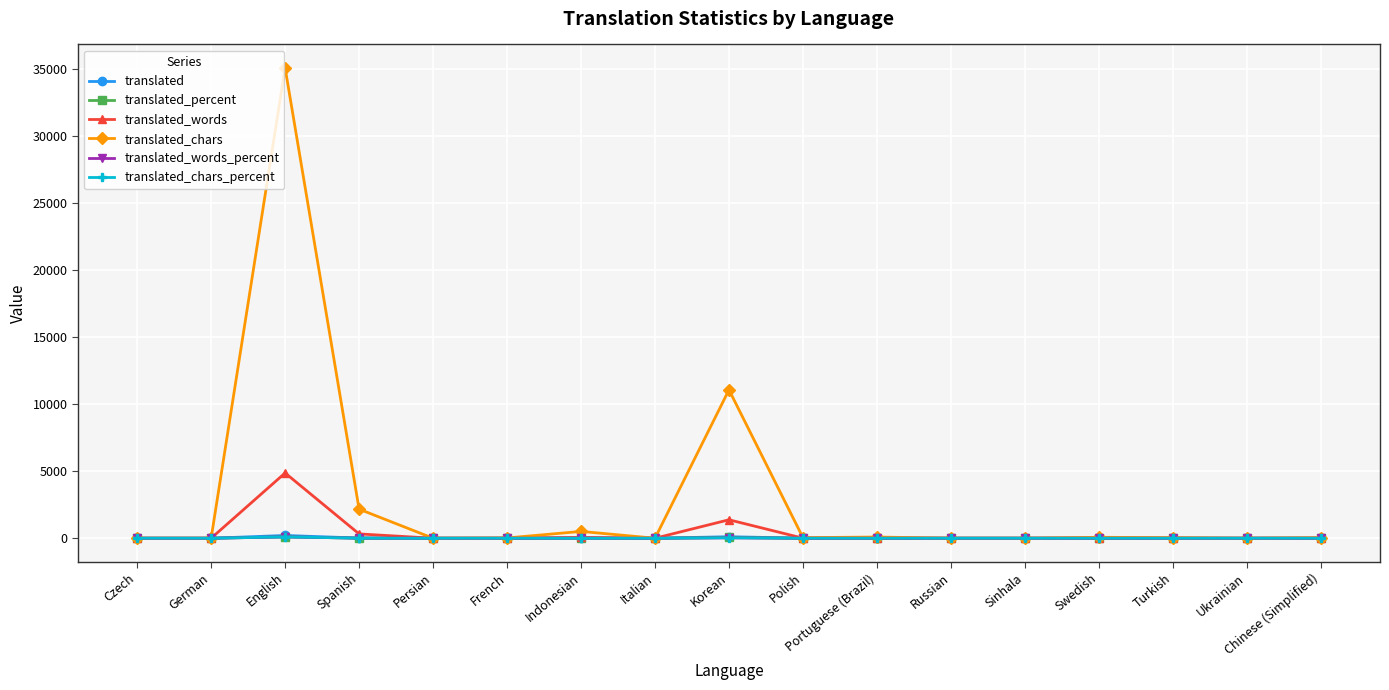

Is this an area chart (filled region under the line)?

No